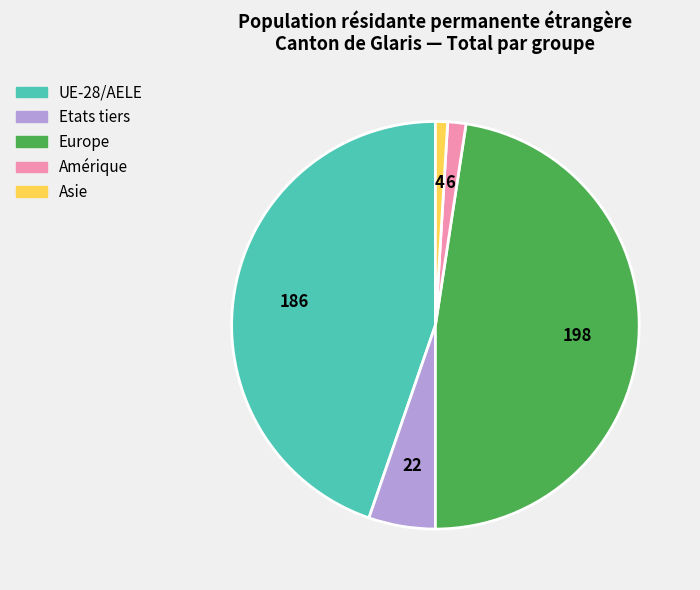

The Etats tiers slice represents 15% of the pie. True or false?

False